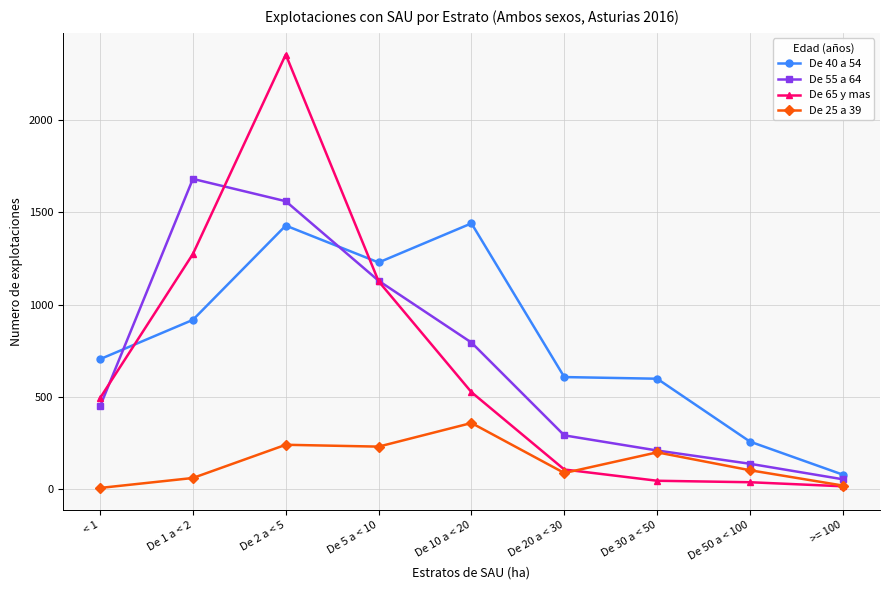

How many distinct data groups are displayed?

4